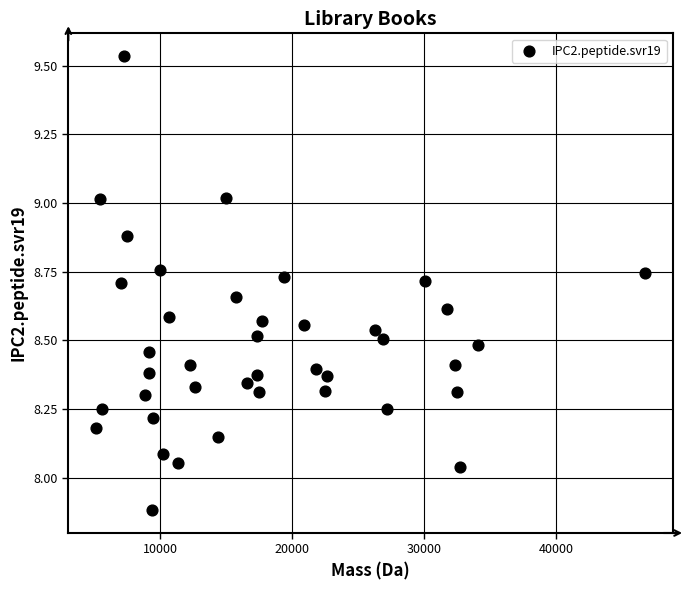

What is the range of X values (max minus min)?

41614.7